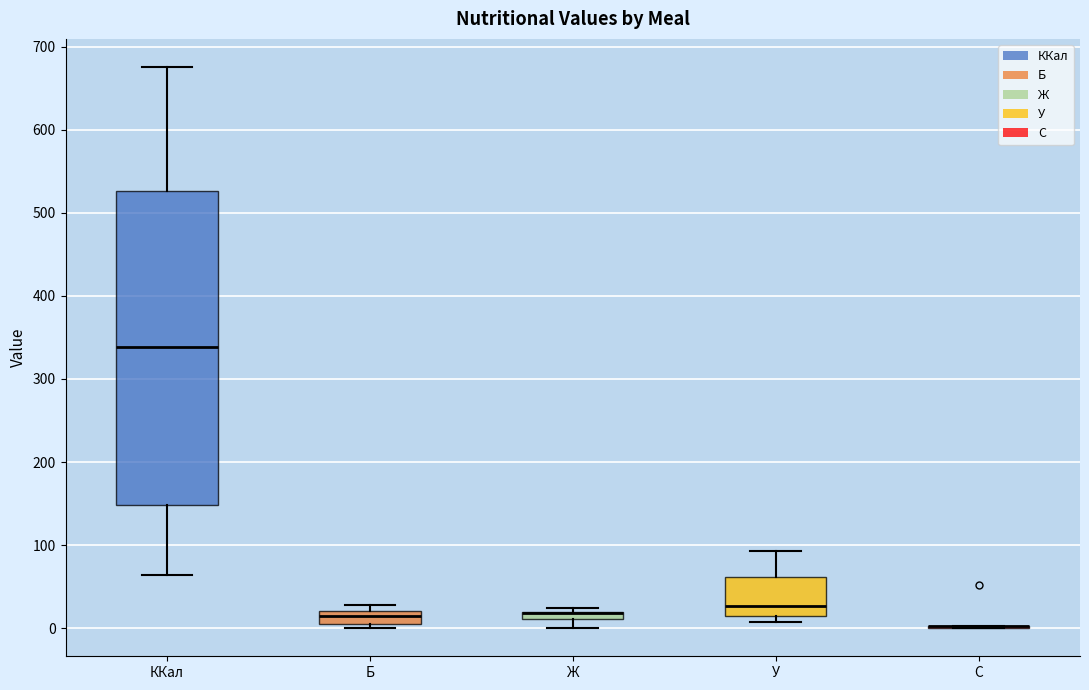

Comparing the boxes themselves (not the whiskers), which one is the tallest?

ККал